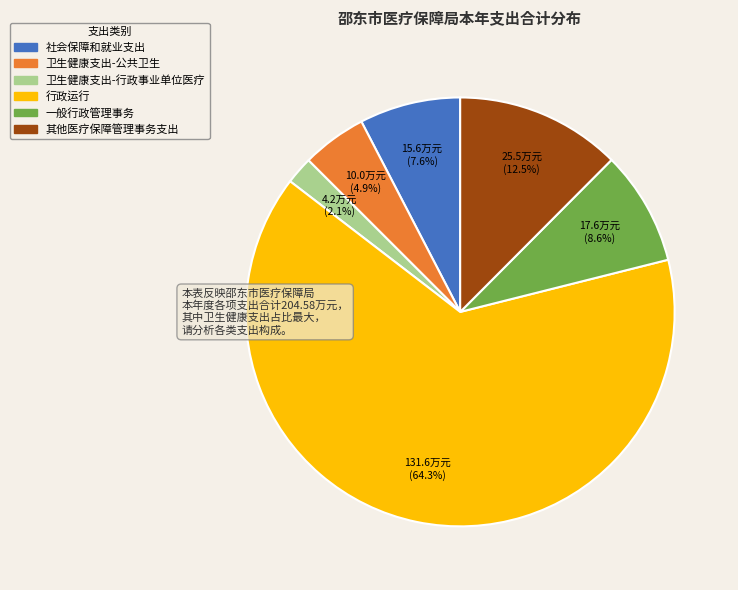

How much of the chart is everything except 行政运行?

35.7%